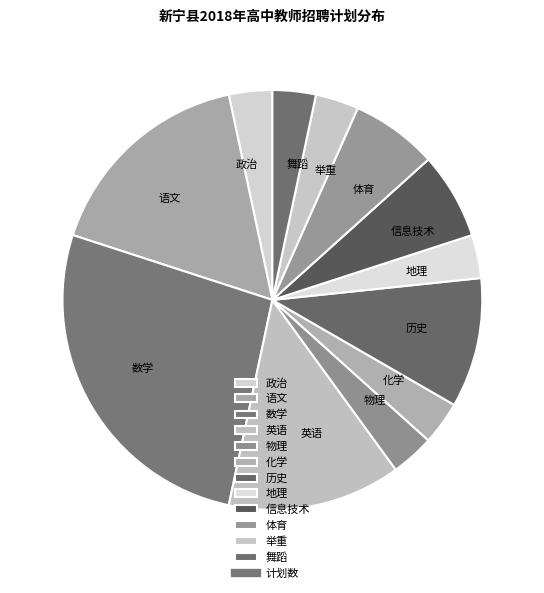

Does 信息技术 account for over 50% of the chart?

No